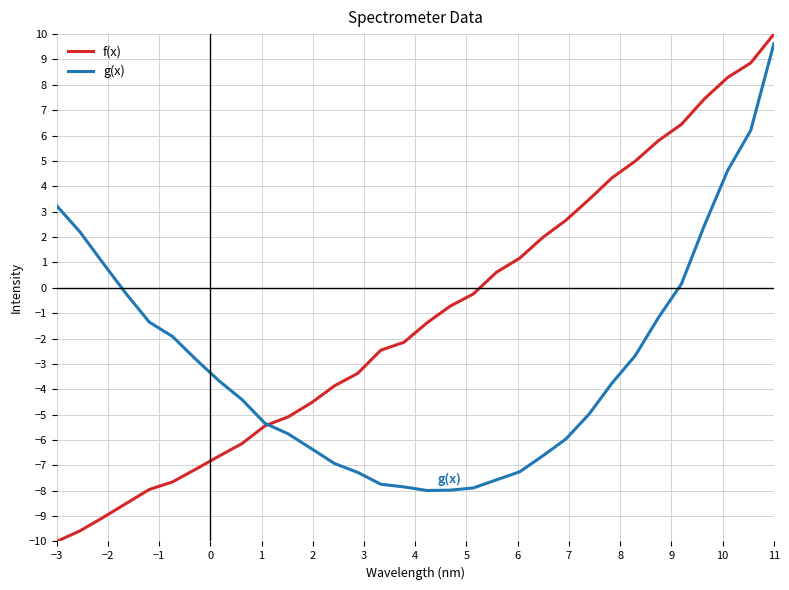

Which series has the largest range (max minus min)?

f(x)